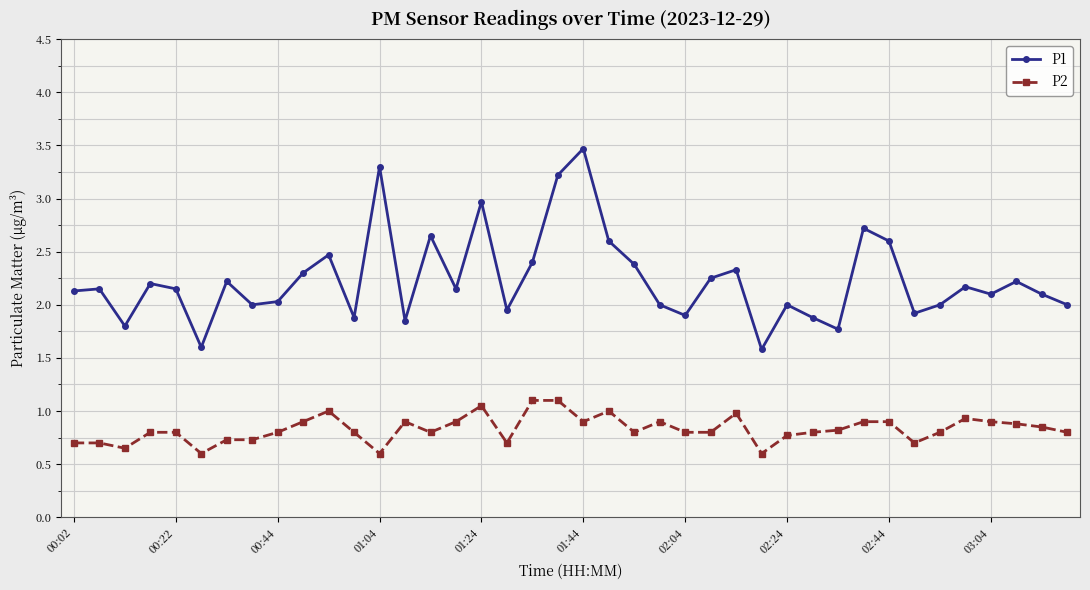

True or false: P2 and P1 intersect in this chart.

False